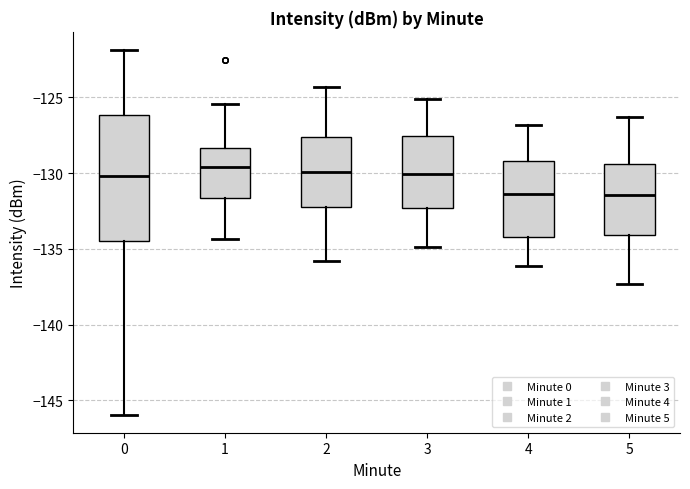

Reading left to right, read every box against the y-axis: the position of its median line, the range the box covers, and the ends of its whiskers. The values are not printed on the chart, so give them approximately, as read against the axis.

0: median -130.0, box -134.5 to -126.0, whiskers -146.0 to -122.0
1: median -129.5, box -131.5 to -128.5, whiskers -134.5 to -125.5
2: median -130.0, box -132.0 to -127.5, whiskers -136.0 to -124.5
3: median -130.0, box -132.5 to -127.5, whiskers -135.0 to -125.0
4: median -131.5, box -134.0 to -129.0, whiskers -136.0 to -127.0
5: median -131.5, box -134.0 to -129.5, whiskers -137.5 to -126.5